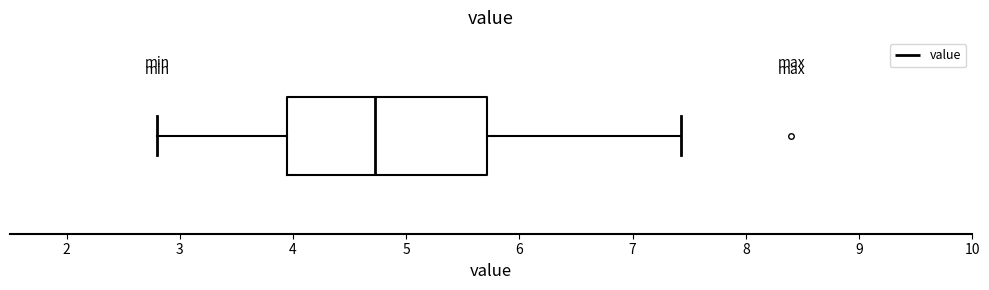

Where does the left whisker of the box end on the x-axis? The values are not printed on the chart, so give them approximately, as read against the axis.

2.8